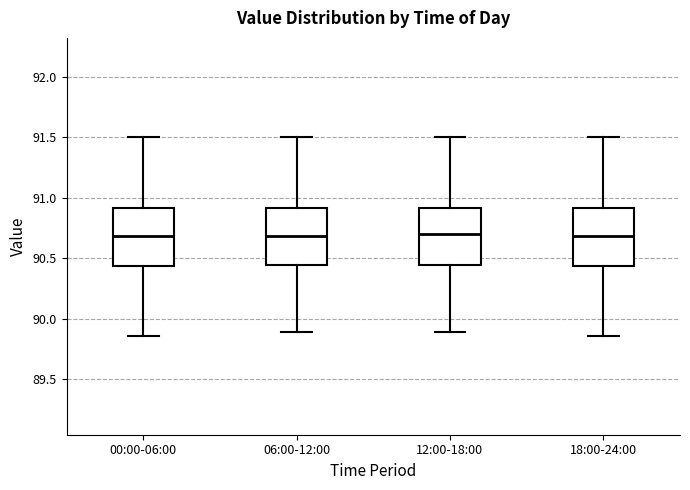

Reading left to right, read every box against the y-axis: the position of its median line, the range the box covers, and the ends of its whiskers. The values are not printed on the chart, so give them approximately, as read against the axis.

00:00-06:00: median 90.70, box 90.45 to 90.90, whiskers 89.85 to 91.50
06:00-12:00: median 90.70, box 90.45 to 90.90, whiskers 89.90 to 91.50
12:00-18:00: median 90.70, box 90.45 to 90.90, whiskers 89.90 to 91.50
18:00-24:00: median 90.70, box 90.45 to 90.90, whiskers 89.85 to 91.50